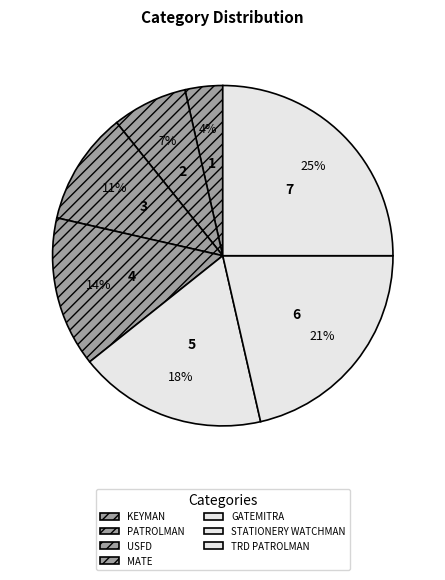

What percentage is NOT represented by STATIONERY WATCHMAN?

78.6%